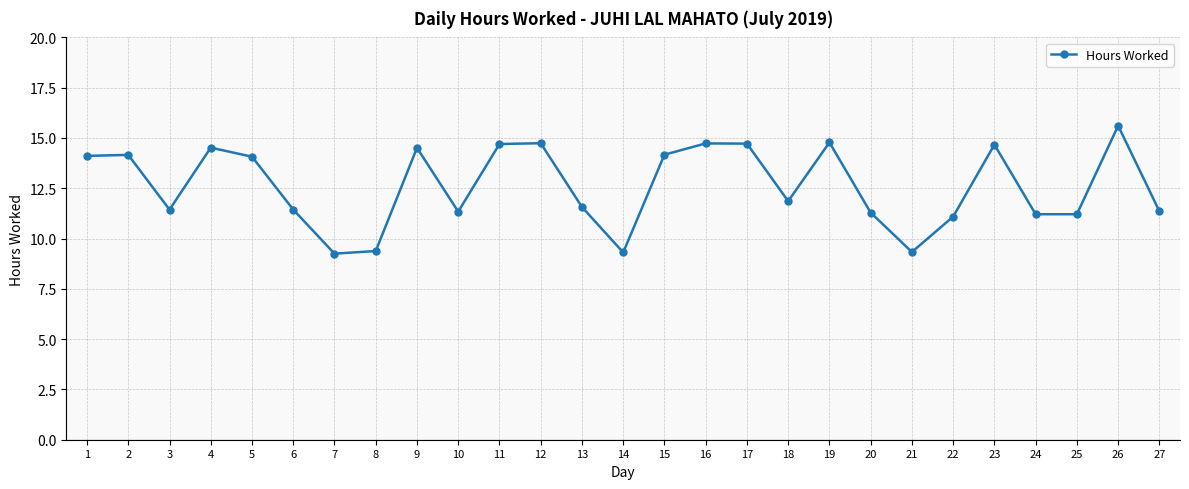

True or false: there are more than 0 points higher than both neighbors.

True